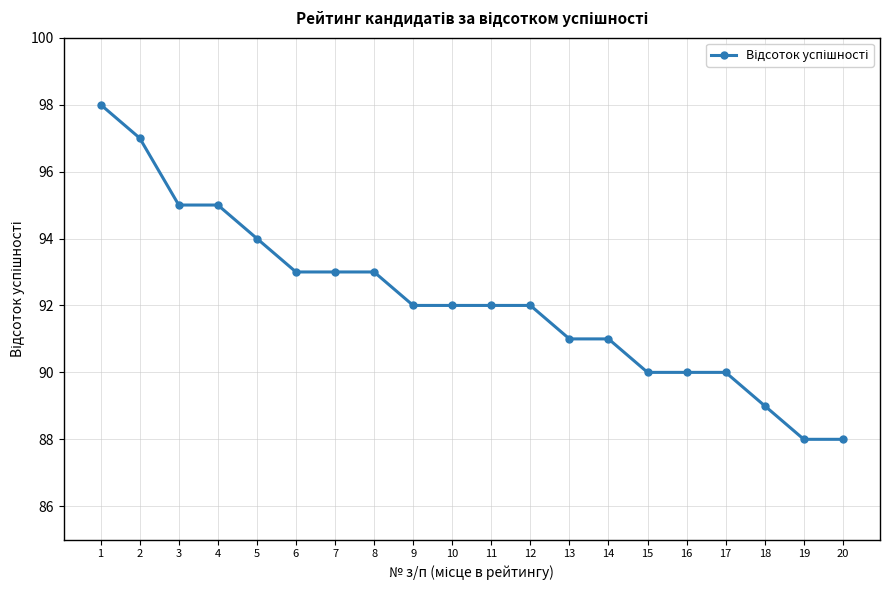

What is the sum of all values?

1843